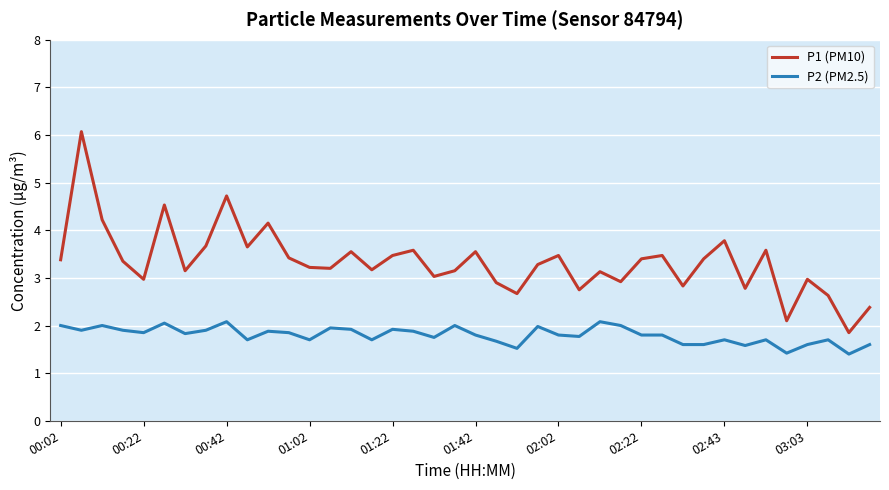

Is this an area chart (filled region under the line)?

No